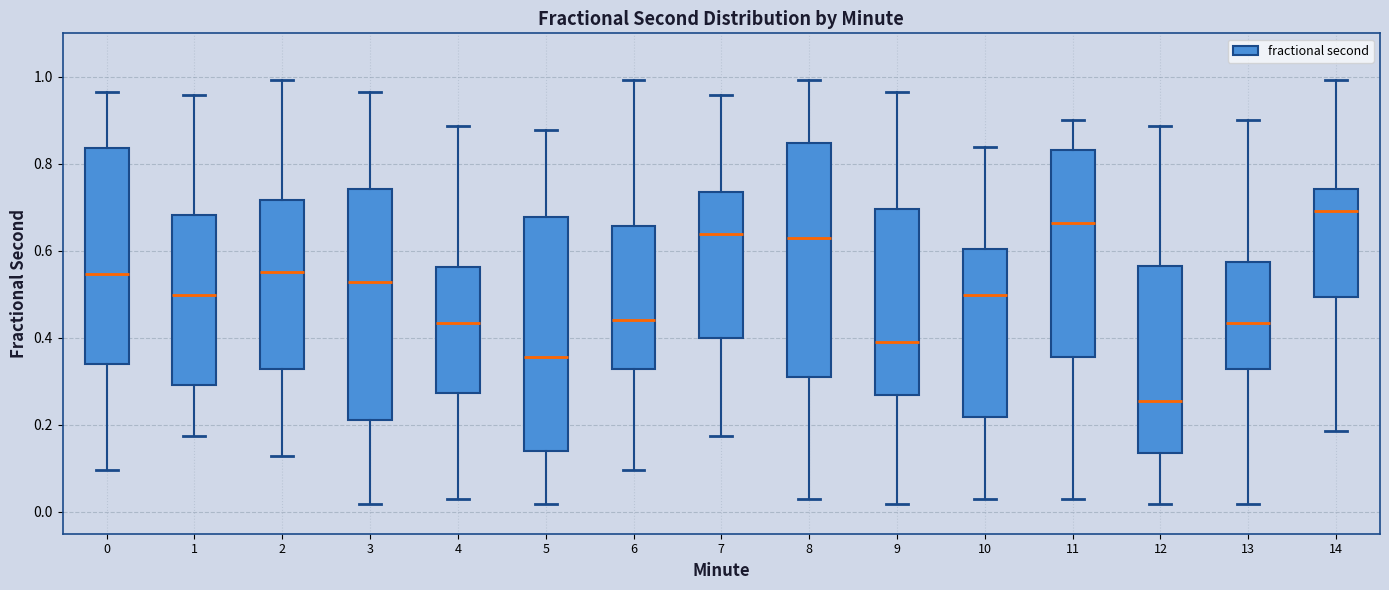

Where is the upper edge of the box at x = 10 on the y-axis? The values are not printed on the chart, so give them approximately, as read against the axis.

0.60